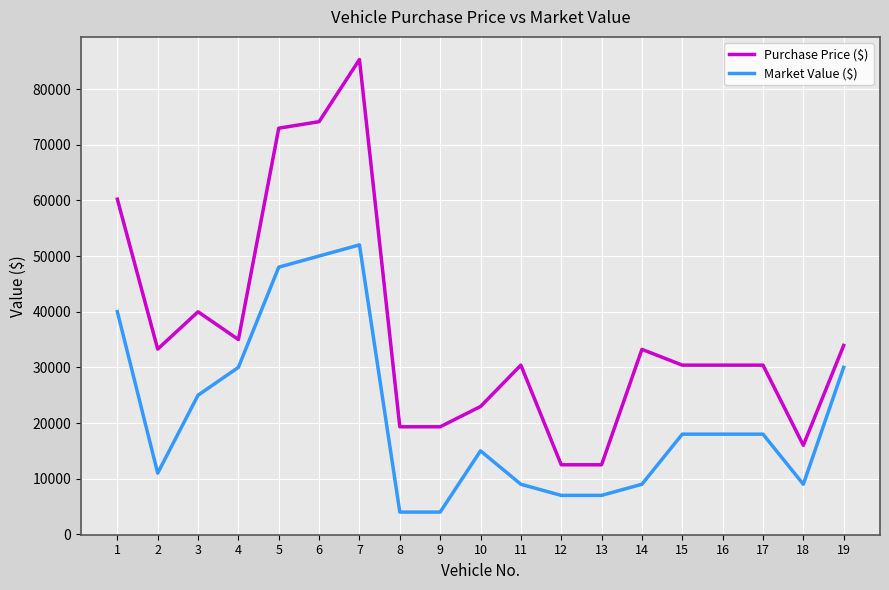

What is the total value across all series at 18?

25000.0